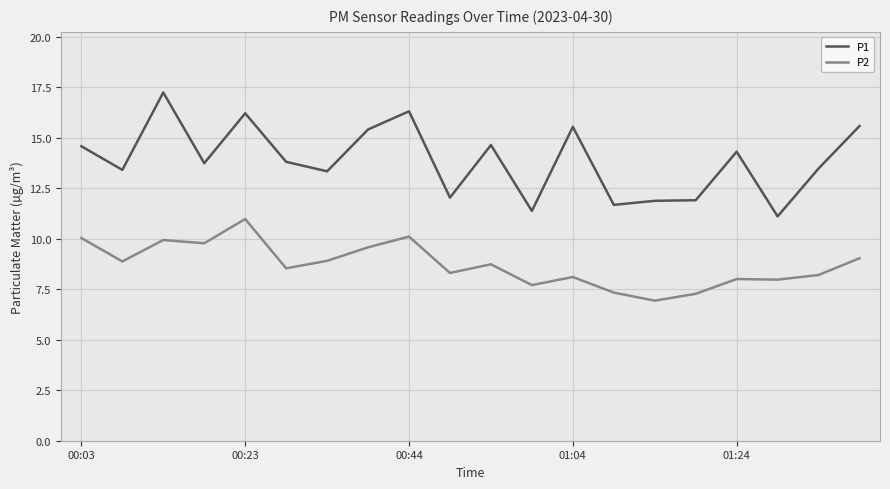

List the series in order of their overall mean, highest first.

P1, P2